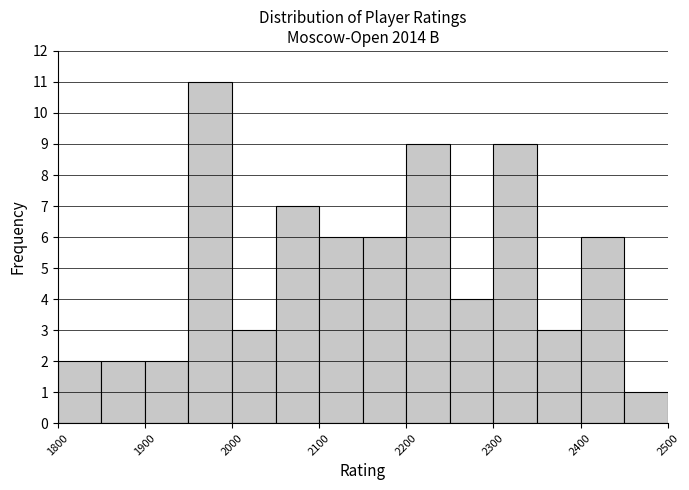

How tall is the bar that spans 1800 to 1850 on the x-axis? The values are not printed on the chart, so give them approximately, as read against the axis.

2